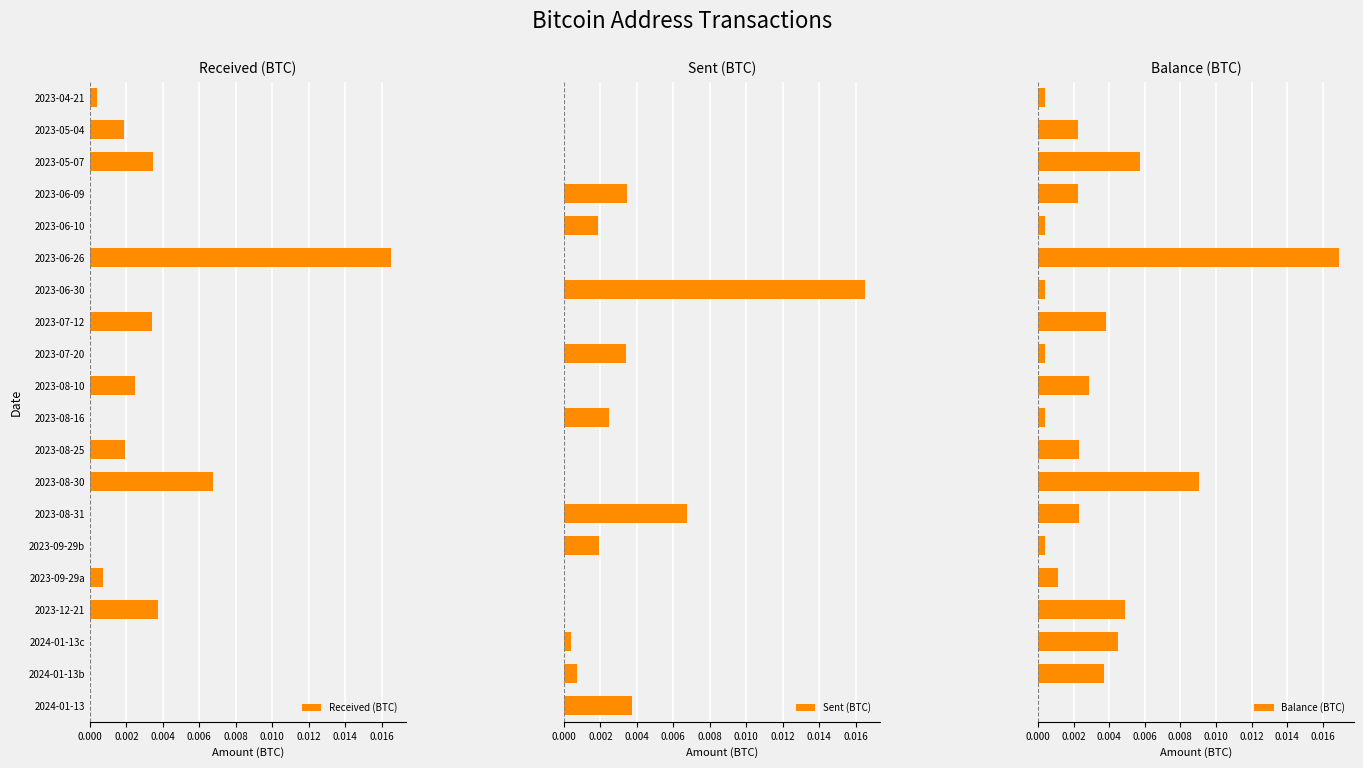

How many bars are there in total?

60